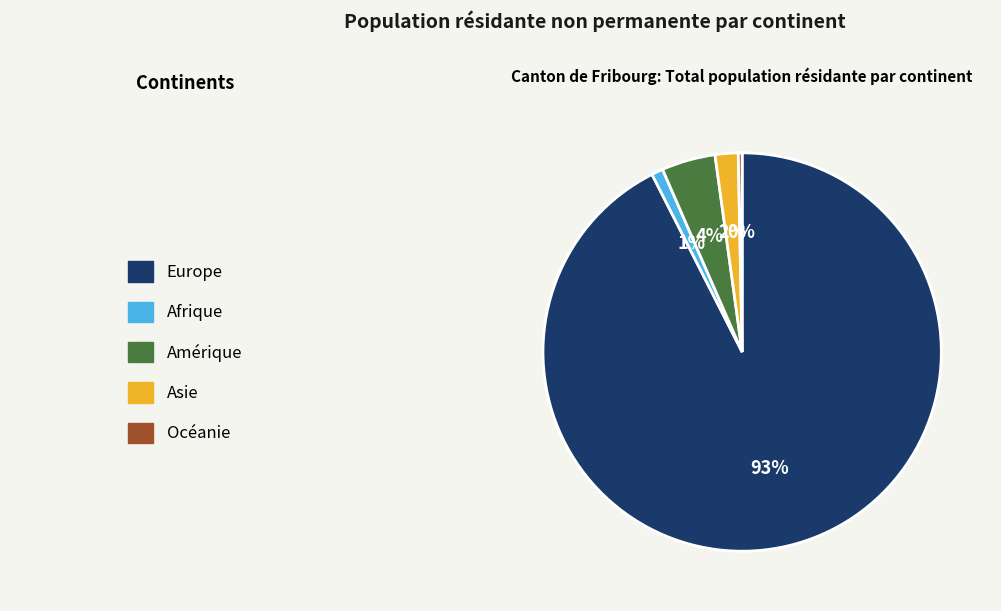

Does any single category account for the majority?

Yes